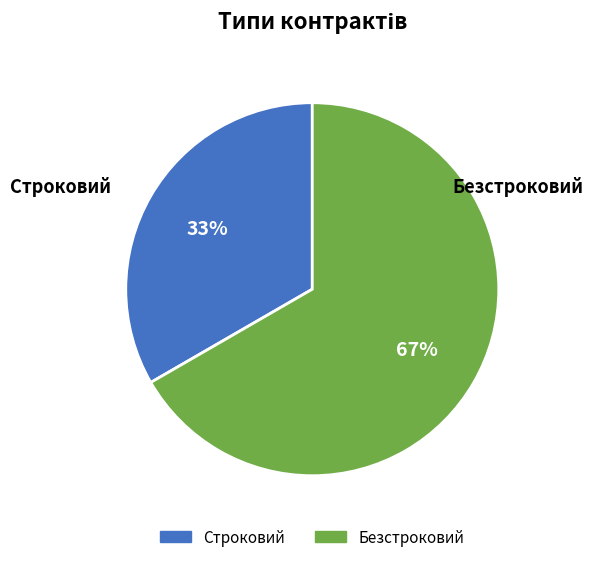

Do Строковий and Безстроковий together represent more than half of the pie?

Yes